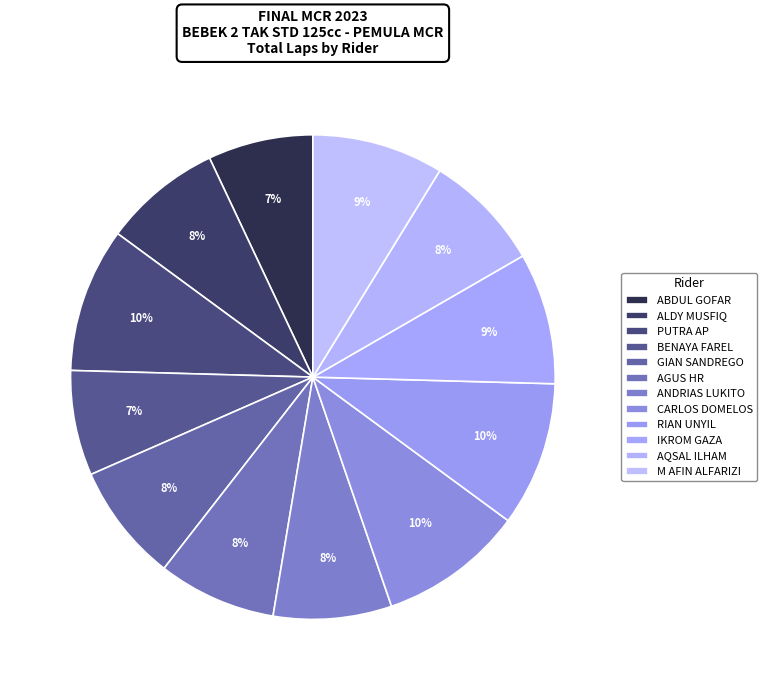

How many slices are in this pie chart?

12